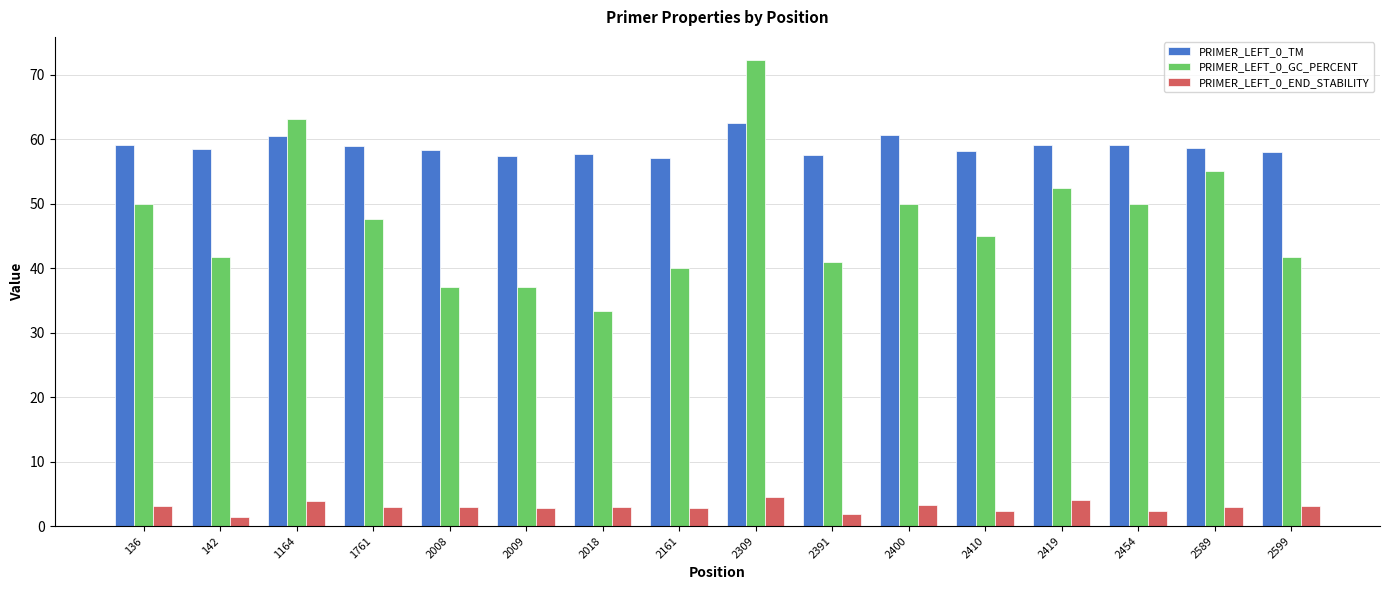

How many distinct data groups are displayed?

3